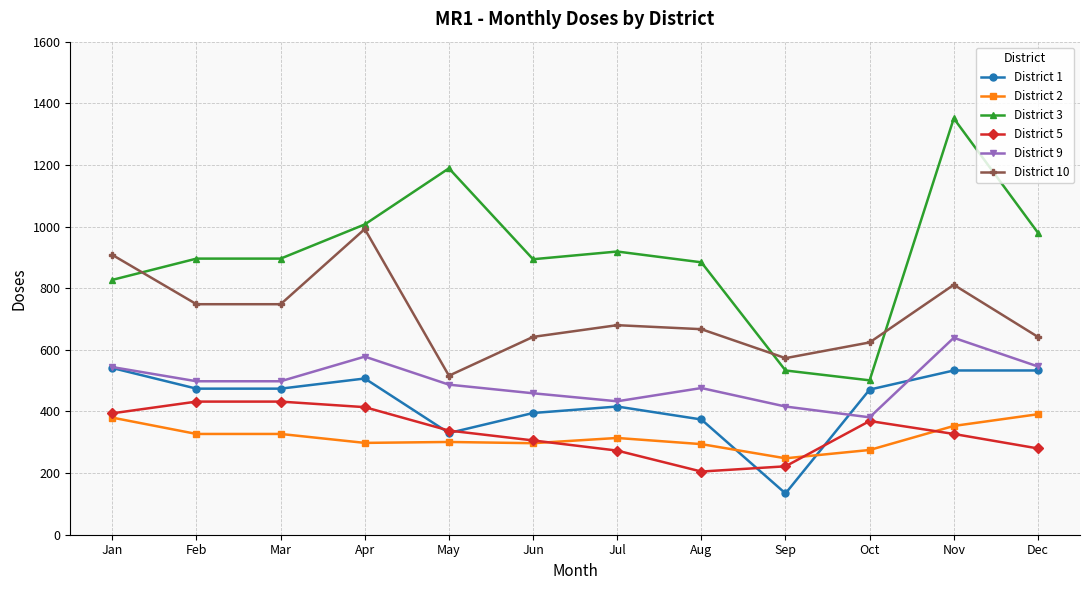

What is the value of the District 1 point at the 3rd from the left?

474